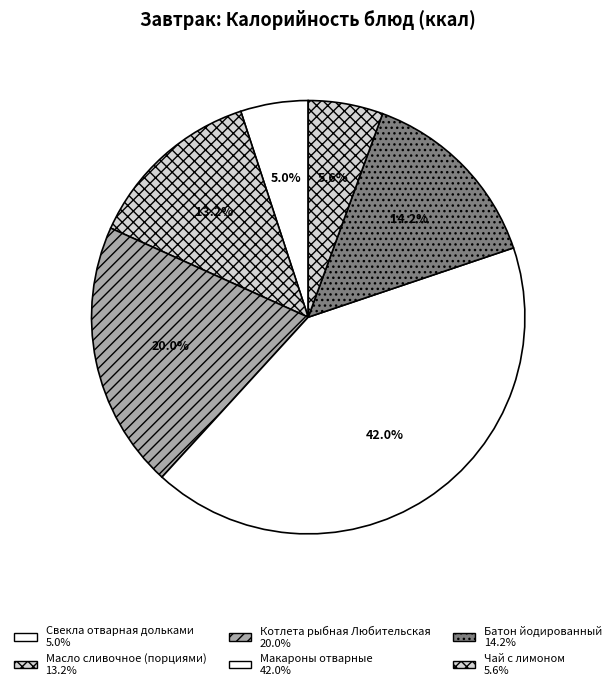

What percentage is the Масло сливочное (порциями) slice, to the nearest percent?

13%